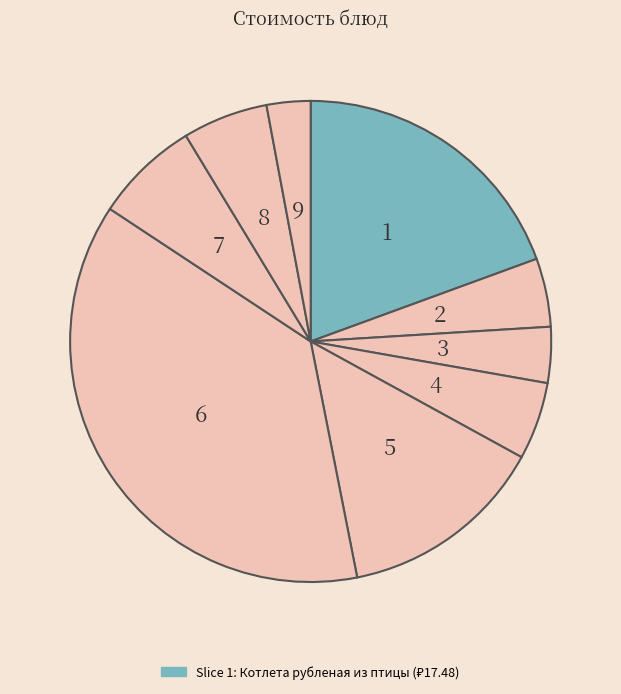

How many segments does this pie chart have?

9